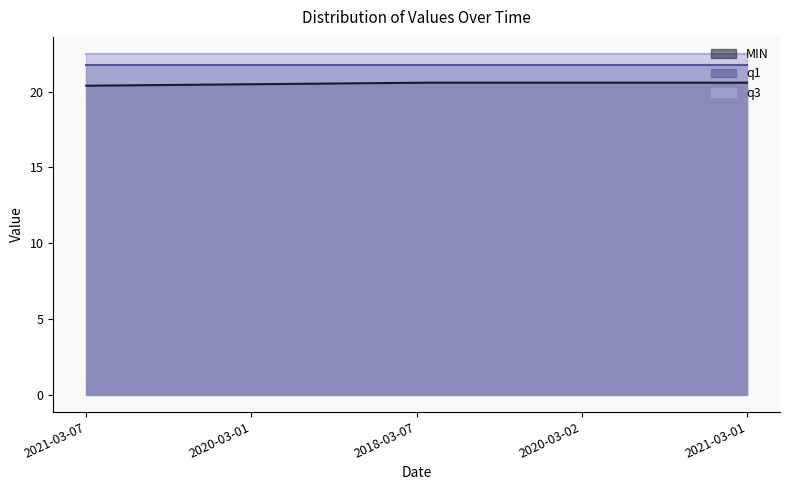

What is the label of the 4th point from the left?

2020-03-02